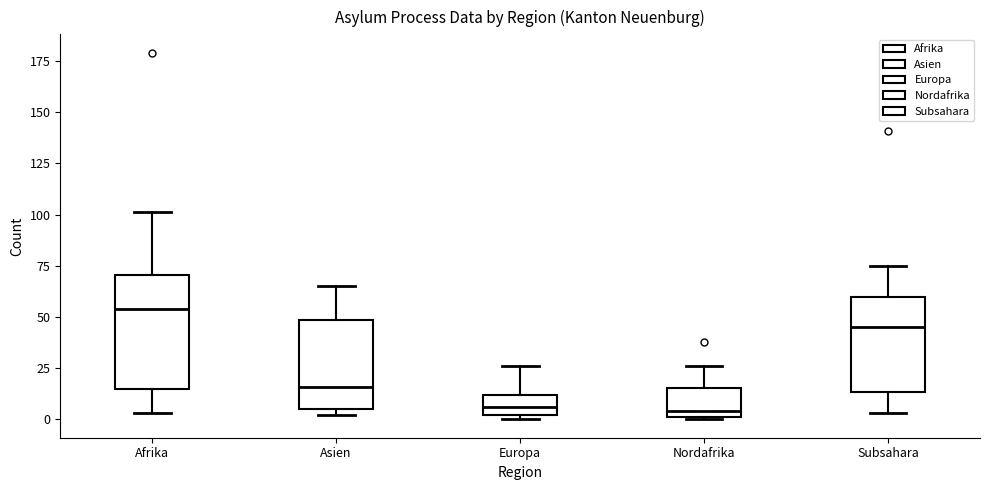

Reading left to right, read every box against the y-axis: the position of its median line, the range the box covers, and the ends of its whiskers. The values are not printed on the chart, so give them approximately, as read against the axis.

Afrika: median 55, box 15 to 70, whiskers 5 to 100
Asien: median 15, box 5 to 50, whiskers 0 to 65
Europa: median 5, box 0 to 10, whiskers 0 (just below the box's lower edge) to 25
Nordafrika: median 5, box 0 to 15, whiskers 0 to 25
Subsahara: median 45, box 15 to 60, whiskers 5 to 75